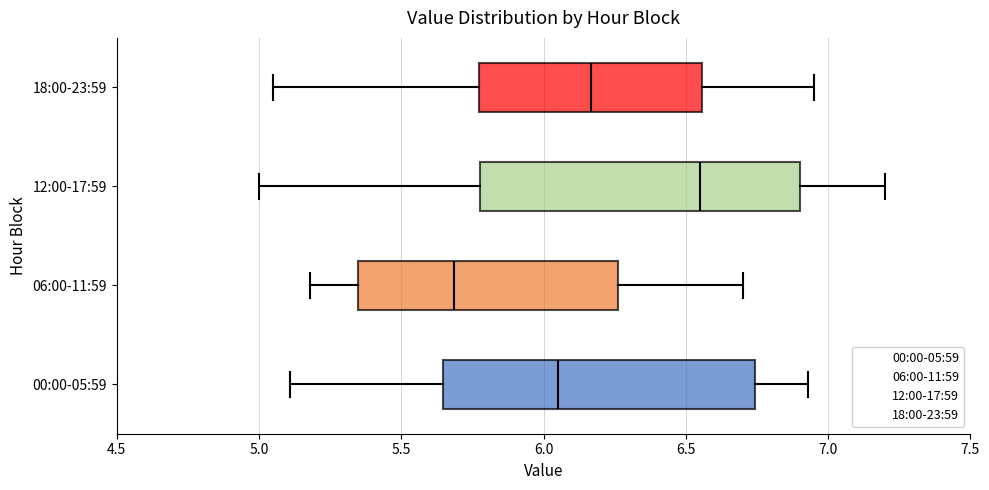

Where is the right edge of the box for 12:00-17:59 on the x-axis? The values are not printed on the chart, so give them approximately, as read against the axis.

6.90